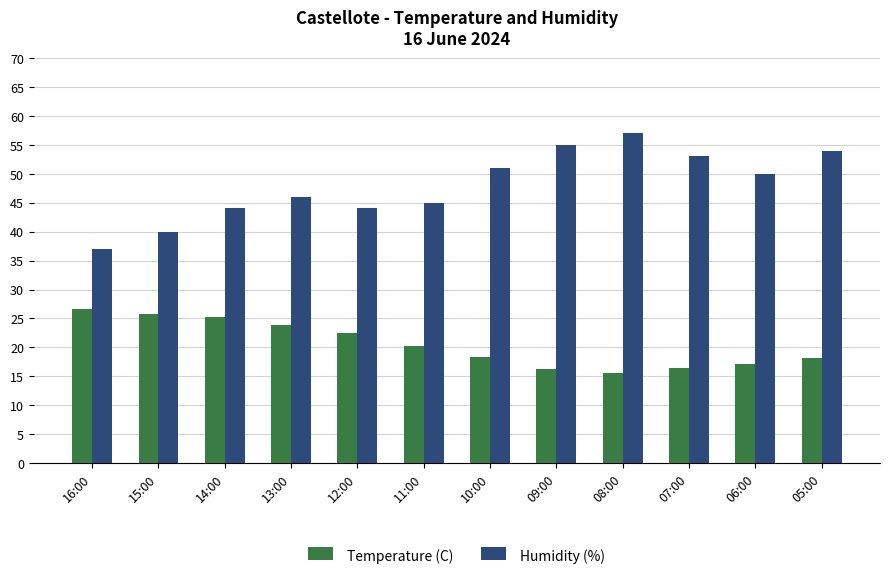

What is the spread (max minus min) of values at 15:00?

14.3